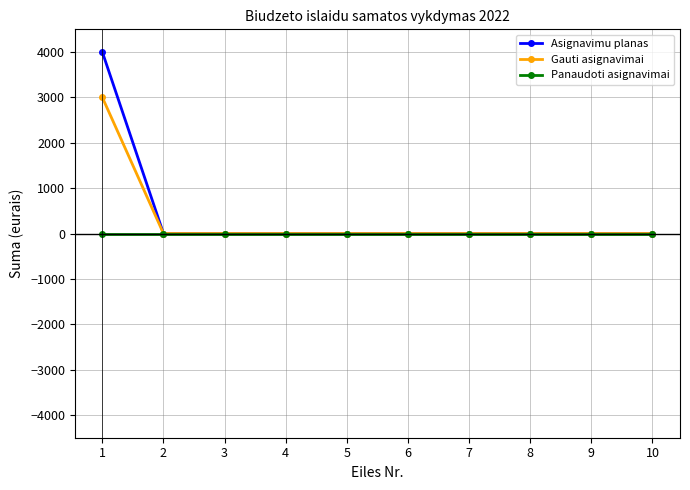

Reading left to right, transcribe all the data shown in this chart.

Asignavimu planas: 4000	0	0	0	0	0	0	0	0	0
Gauti asignavimai: 3000	0	0	0	0	0	0	0	0	0
Panaudoti asignavimai: 0	0	0	0	0	0	0	0	0	0